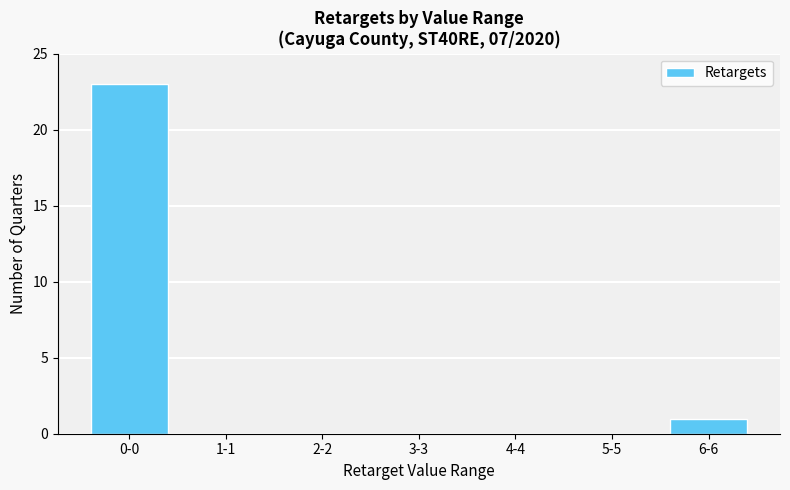

Reading right to left, transcribe all the data shown in this chart.

6-6=1	5-5=0	4-4=0	3-3=0	2-2=0	1-1=0	0-0=23